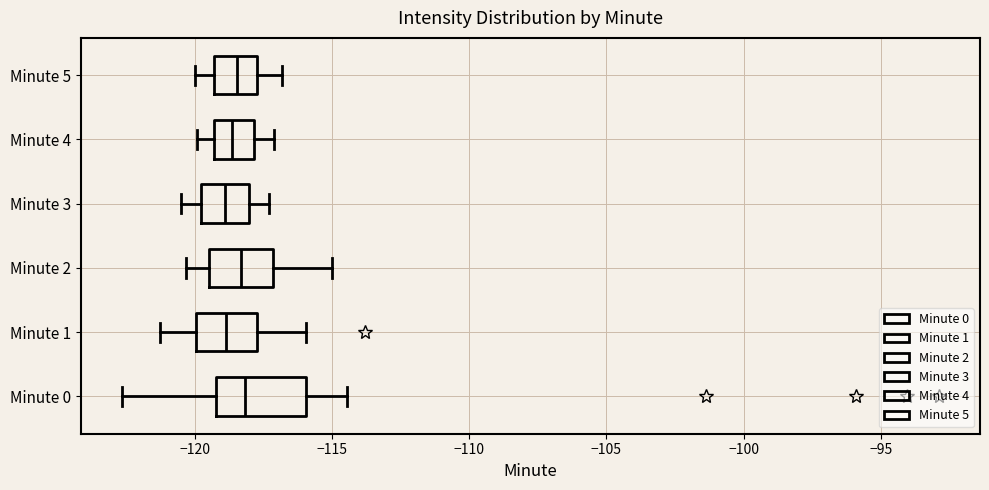

Where does the median line of the box for Minute 2 sit on the x-axis? The values are not printed on the chart, so give them approximately, as read against the axis.

-118.5